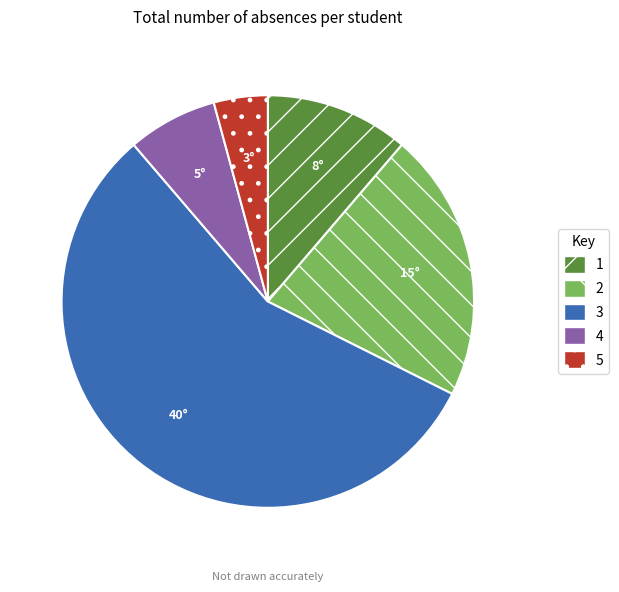

Is there a majority slice in this chart?

Yes